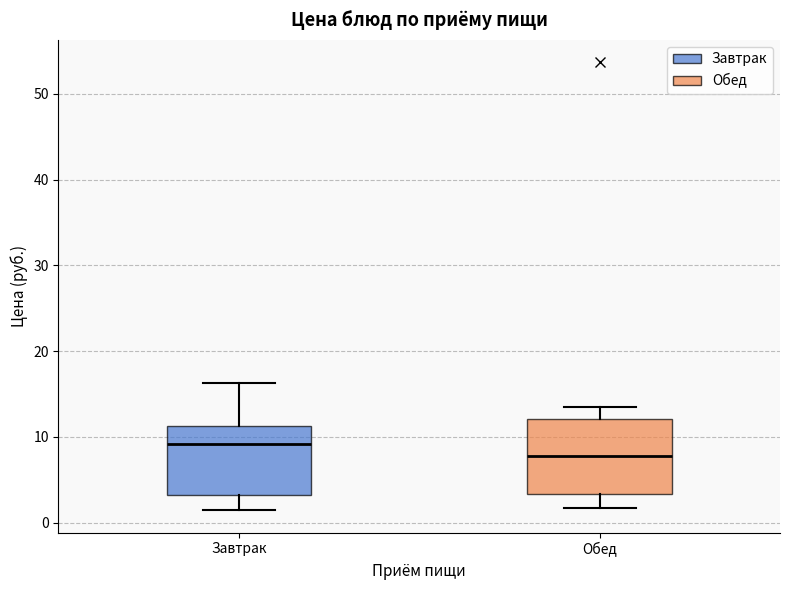

Reading left to right, transcribe this box plot: for each box, give where its median line is, the range the box spans, and where its two whiskers end, as read against the y-axis. The values are not printed on the chart, so give them approximately, as read against the axis.

Завтрак: median 9, box 3 to 11, whiskers 1 to 16
Обед: median 8, box 3 to 12, whiskers 2 to 14